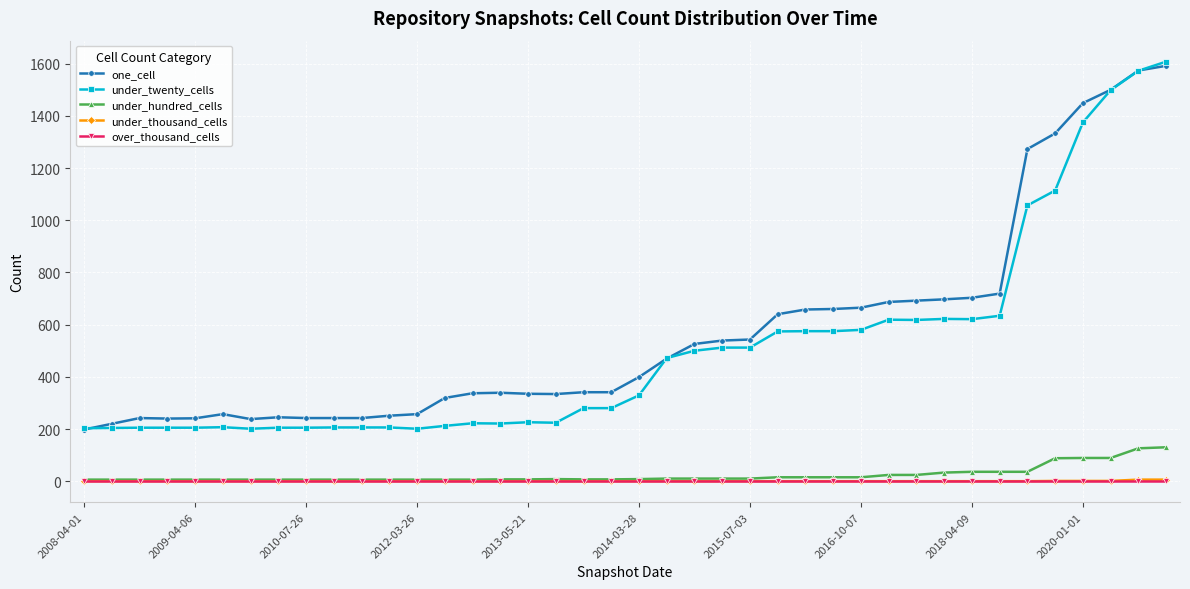

At how many categories does at least one series exceed 804?

6